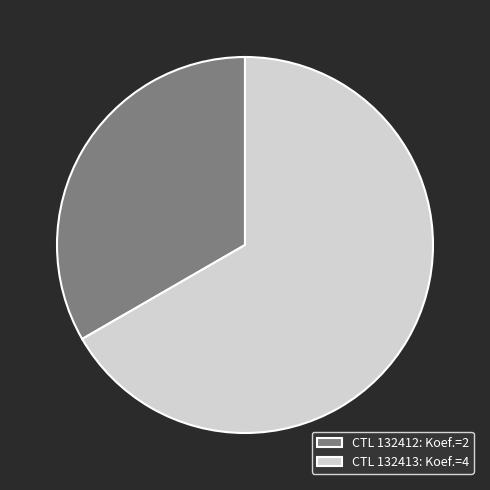

Rank the categories by value from highest to lowest.

CTL 132413: Koef.=4, CTL 132412: Koef.=2